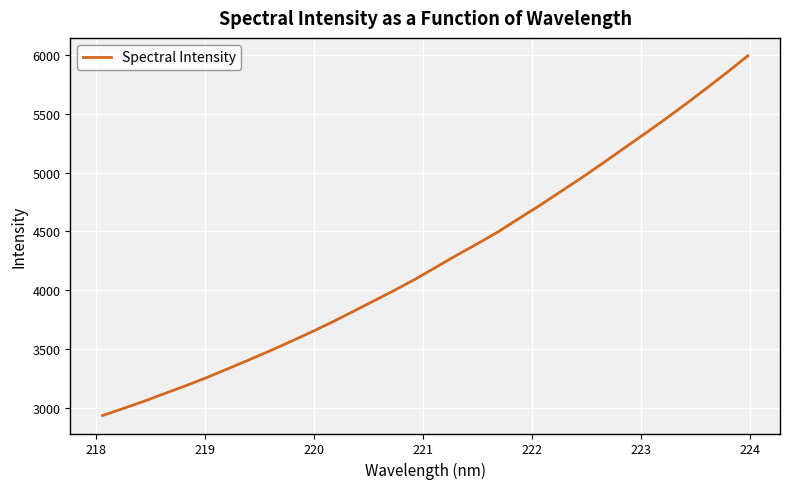

What is the maximum value shown in the chart?

5992.2